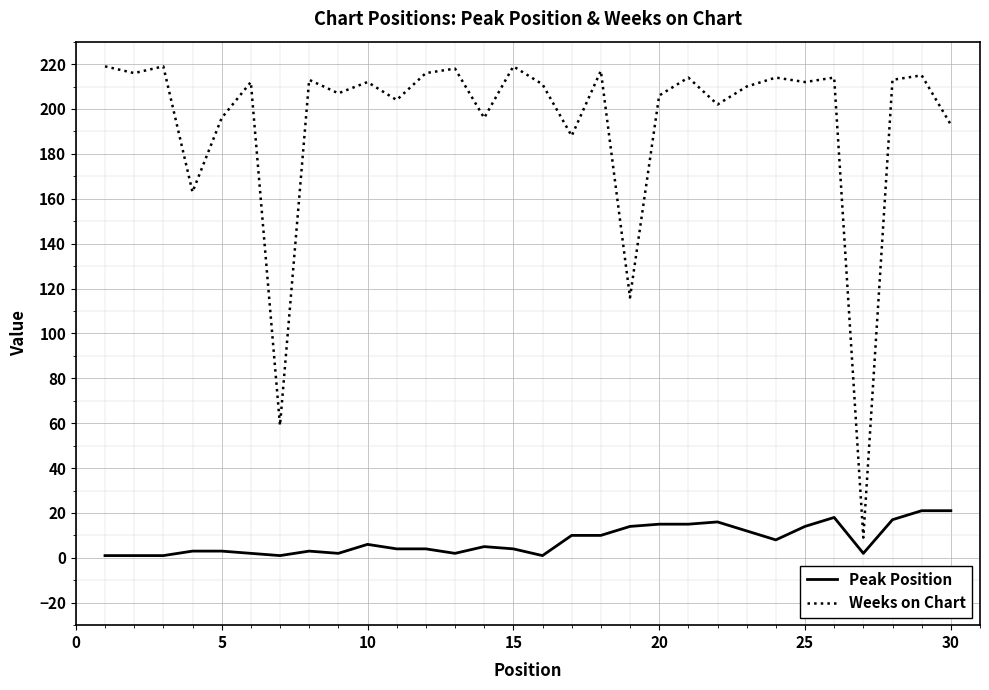

What is the lowest value of the Weeks on Chart series?

9